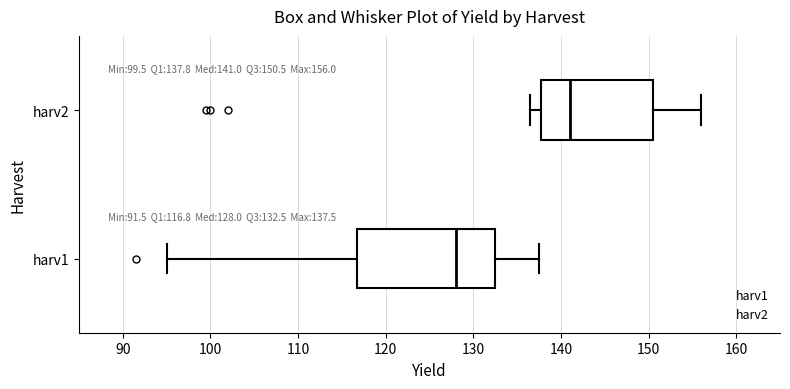

Comparing the boxes themselves (not the whiskers), which one is the widest?

harv1